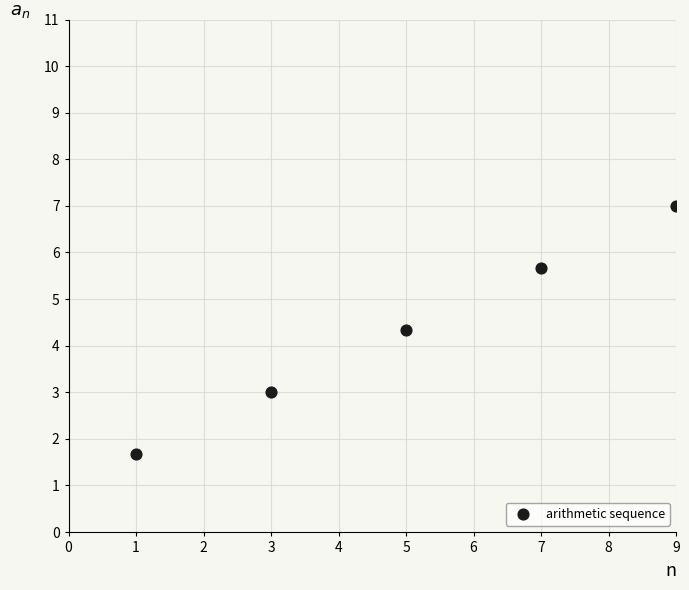

What Y value in the scatter plot is closest to 4?

4.3